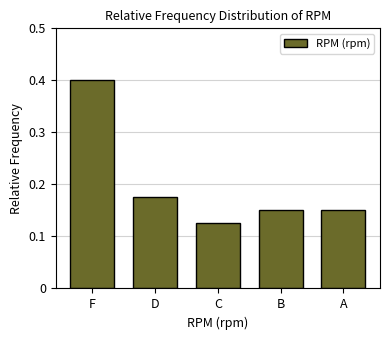

What position from the left is A?

5